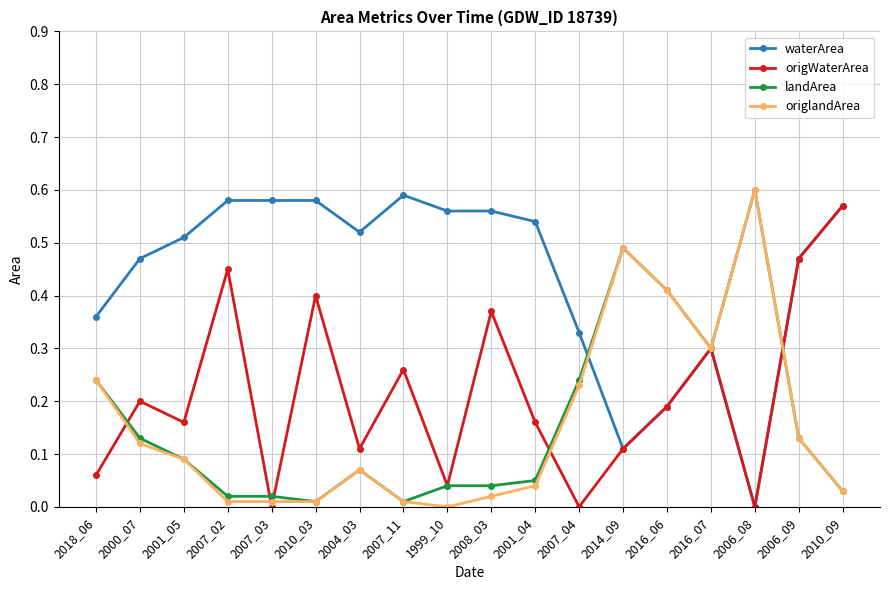

The origWaterArea series shows 0.0 at 1999_10. True or false?

True